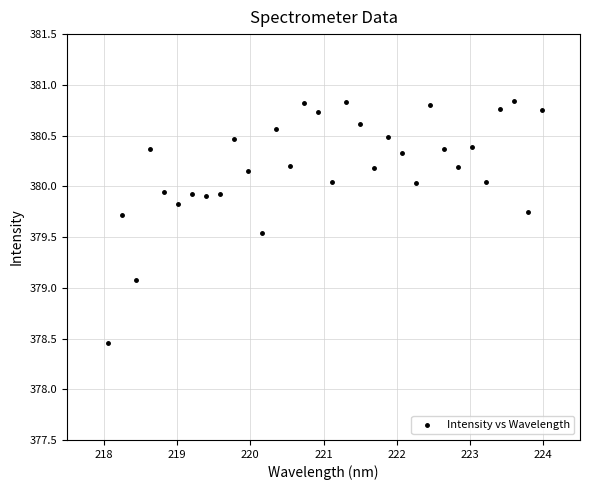

What Y value in the scatter plot is closest to 379?

379.1